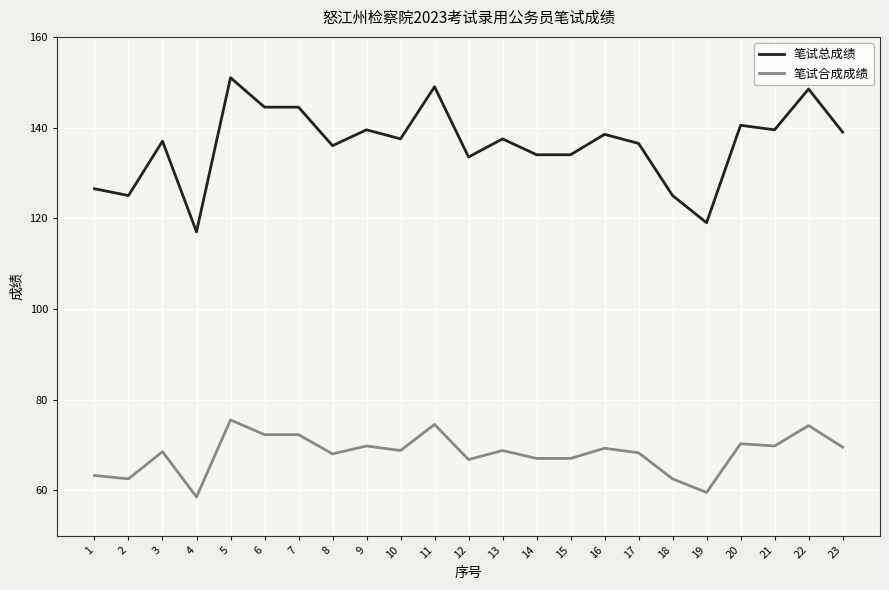

What is the lowest value of the 笔试总成绩 series?

117.0